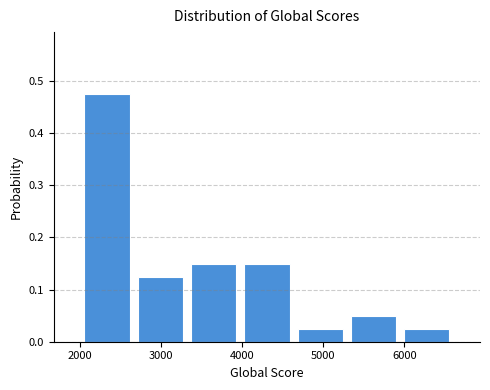

Reading left to right, list every bar in this chart as the range it spans on the x-axis followed by its height. Neither the bar edges nor the heights are printed on the chart, so give them approximately, as read against the axes.

2000 to 2700: 0.48
2700 to 3300: 0.13
3300 to 4000: 0.15
4000 to 4600: 0.15
4600 to 5300: 0.03
5300 to 5900: 0.05
5900 to 6600: 0.03